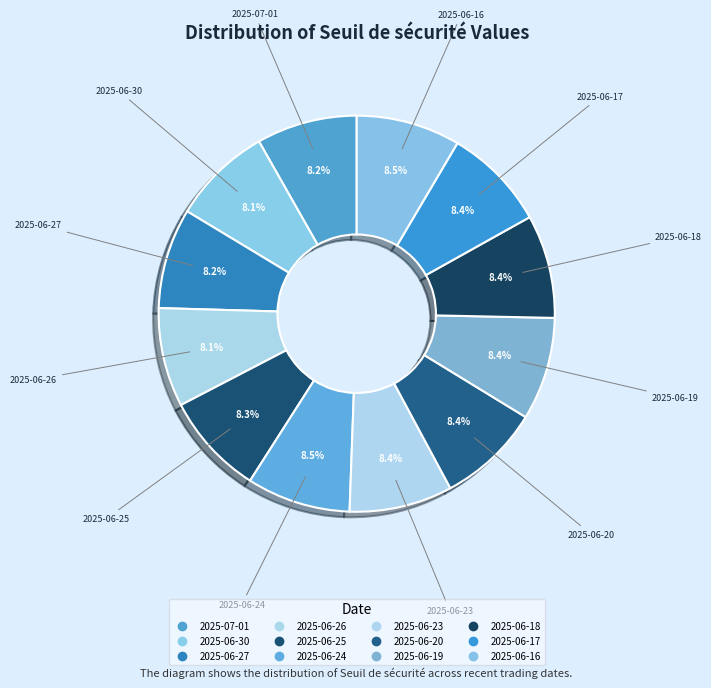

Do 2025-06-30 and 2025-07-01 together represent more than half of the pie?

No